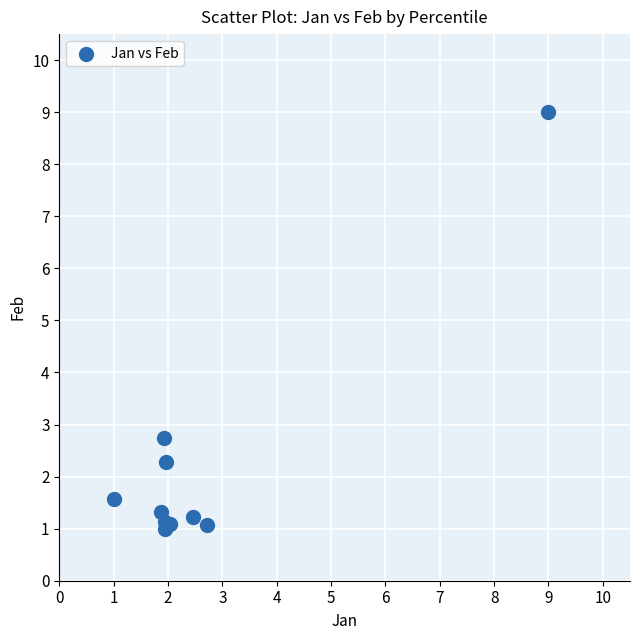

What Y value in the scatter plot is closest to 5?

2.7